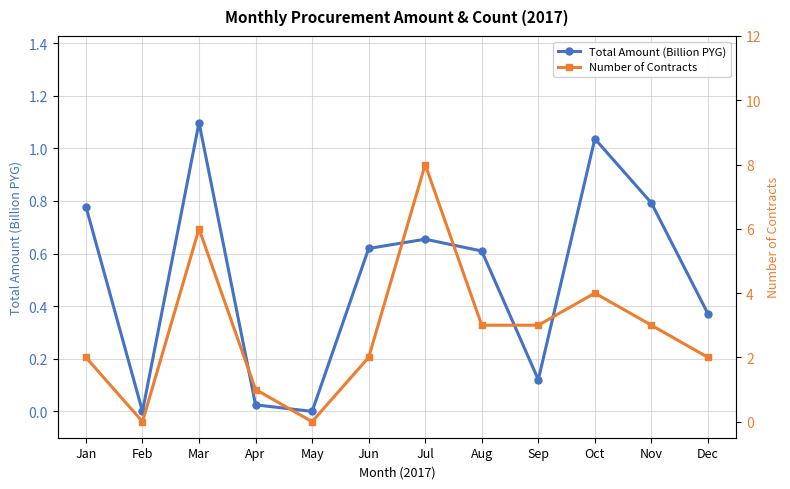

Is the value of Number of Contracts at Nov greater than the value of Total Amount (Billion PYG) at Sep?

Yes